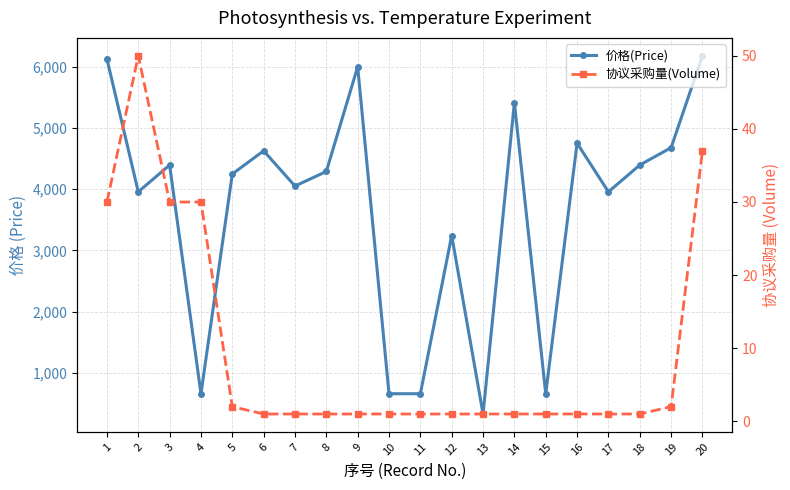

True or false: 价格(Price) and 协议采购量(Volume) intersect in this chart.

False